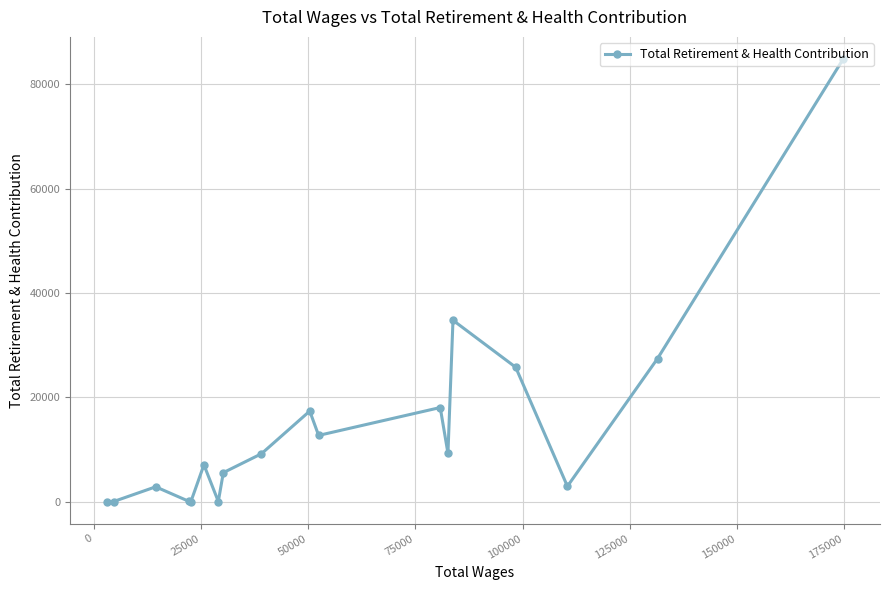

What is the greatest value displayed?

84825